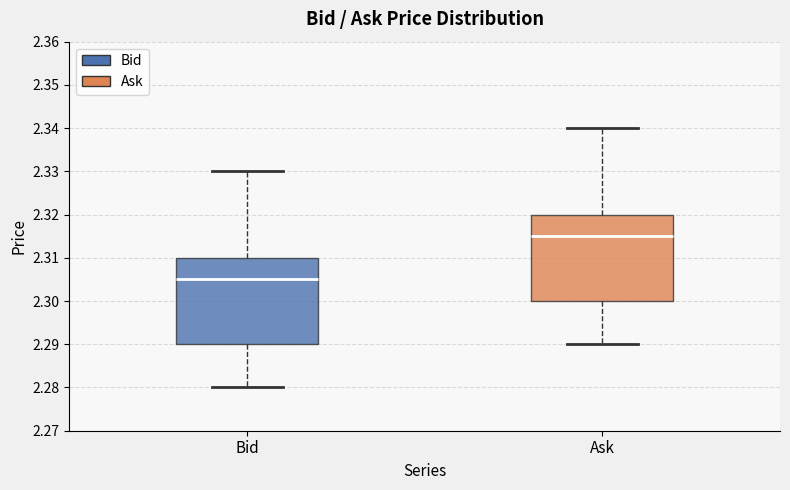

Which box has the highest median line?

Ask